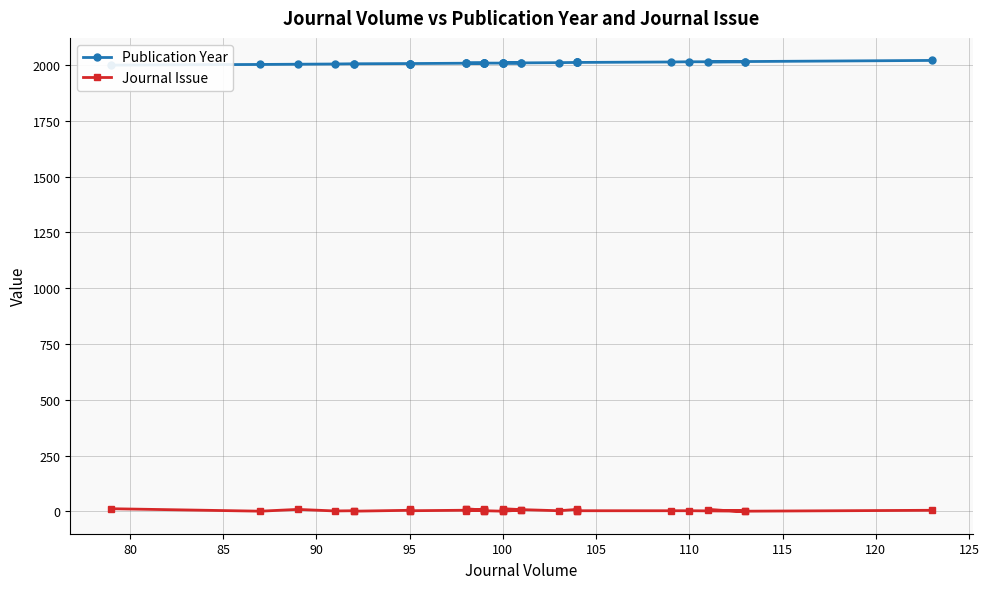

True or false: Journal Issue has a value of 3 at 95.

True